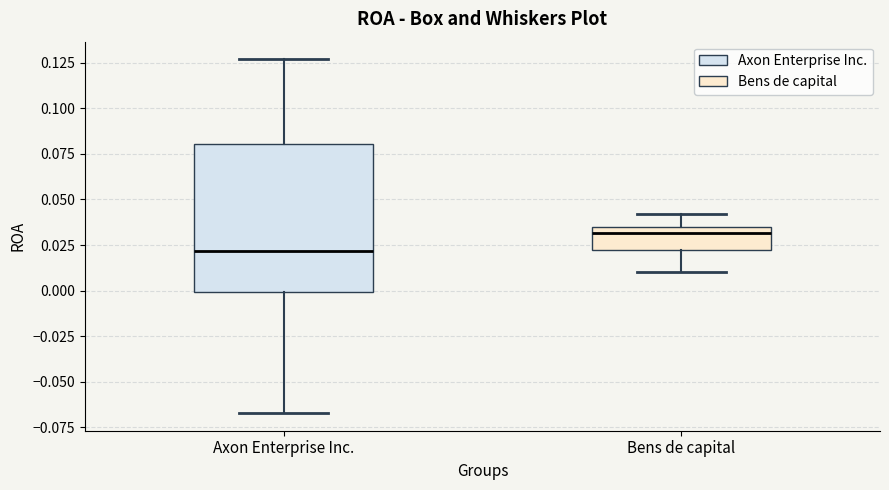

Where is the upper edge of the box for Bens de capital on the y-axis? The values are not printed on the chart, so give them approximately, as read against the axis.

0.035